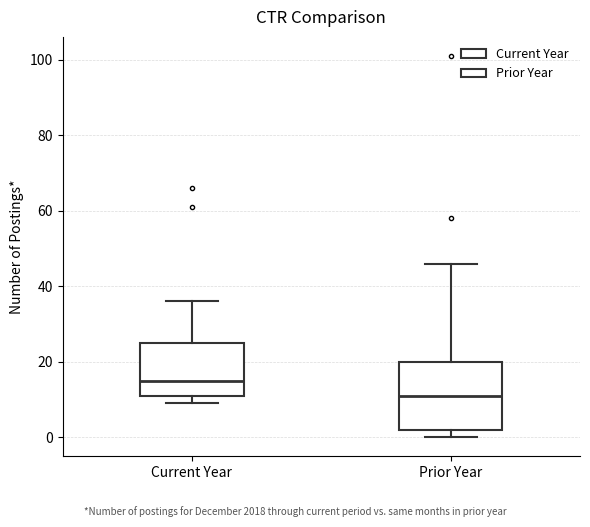

Comparing the boxes themselves (not the whiskers), which one is the tallest?

Prior Year